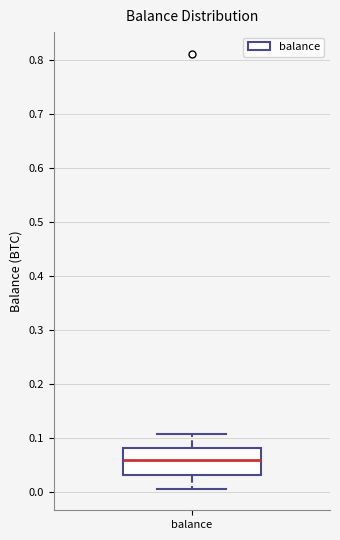

Where does the upper whisker of the box for balance end on the y-axis? The values are not printed on the chart, so give them approximately, as read against the axis.

0.11